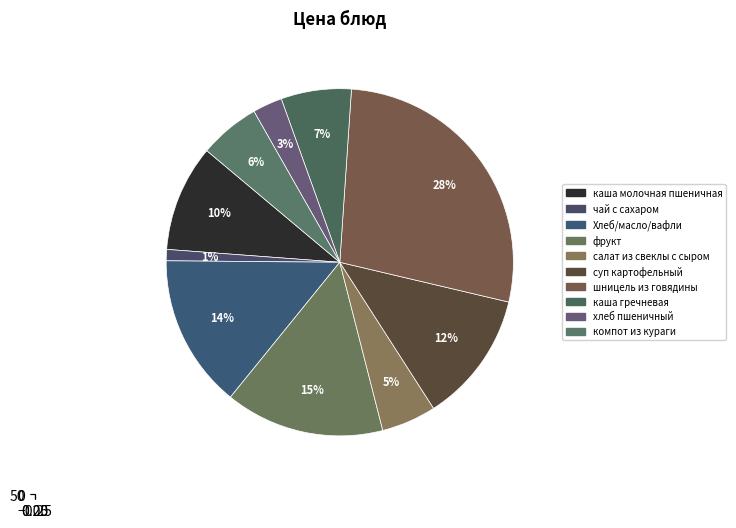

True or false: фрукт accounts for 21% of the total.

False